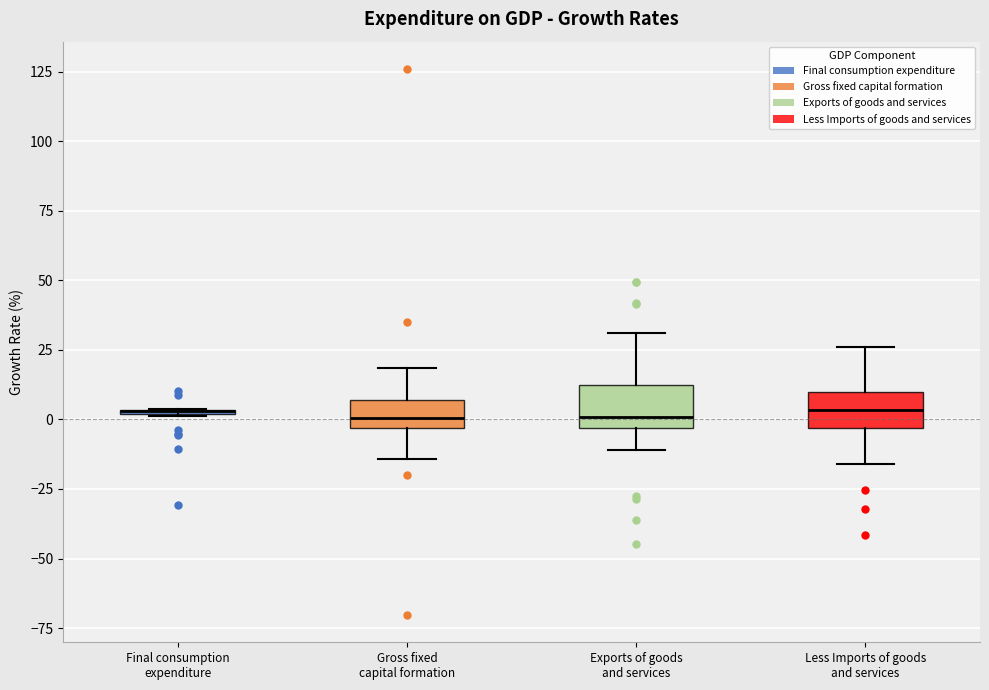

Where does the median line of the box for Gross fixed capital formation sit on the y-axis? The values are not printed on the chart, so give them approximately, as read against the axis.

0